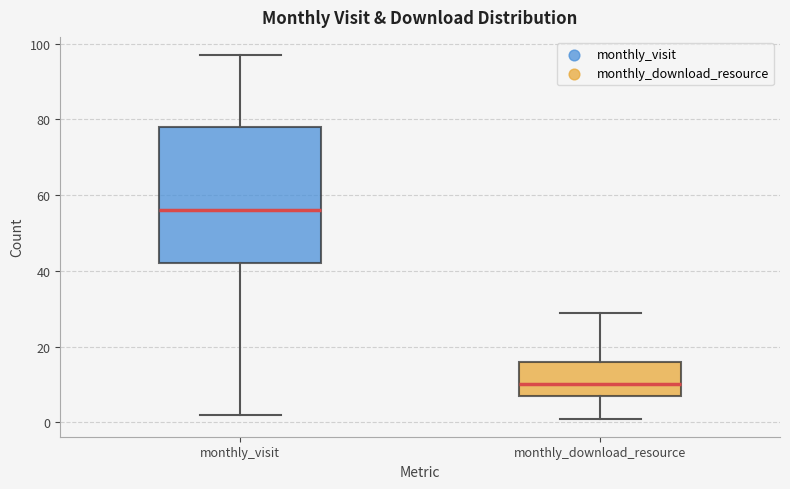

Which box is the tallest, from its lower edge to its upper edge?

monthly_visit